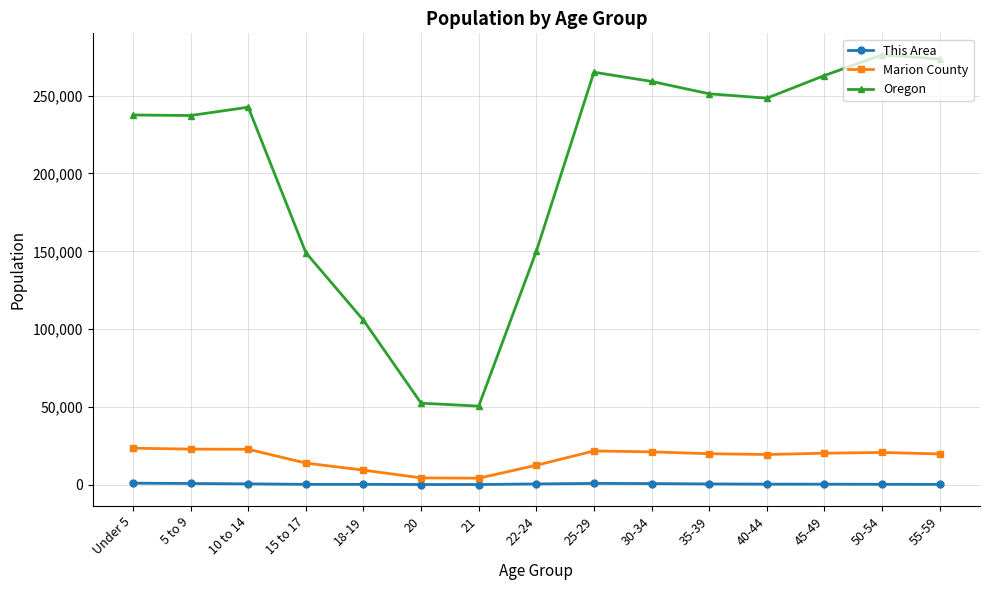

The value of Oregon at 35-39 is 381939. True or false?

False